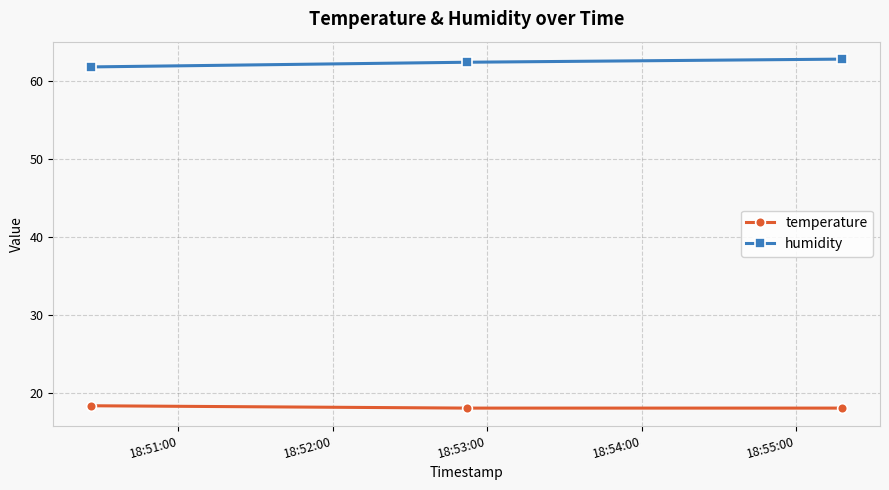

What are all the series names shown in the legend?

temperature, humidity